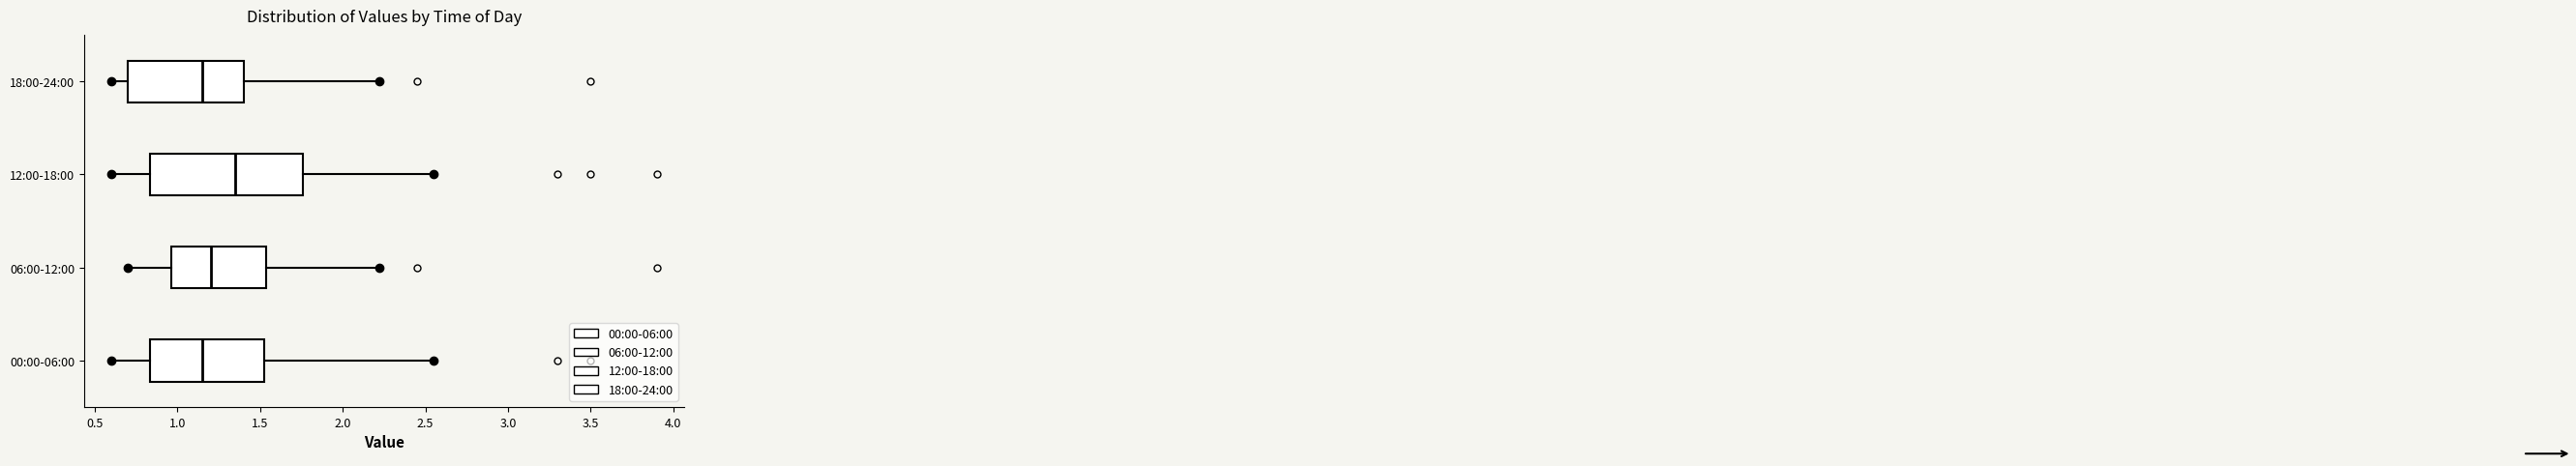

Where does the left whisker of the box for 00:00-06:00 end on the x-axis? The values are not printed on the chart, so give them approximately, as read against the axis.

0.60